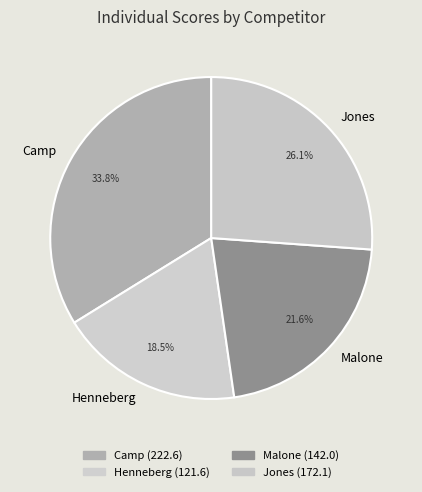

What percentage is NOT represented by Camp?

66.2%